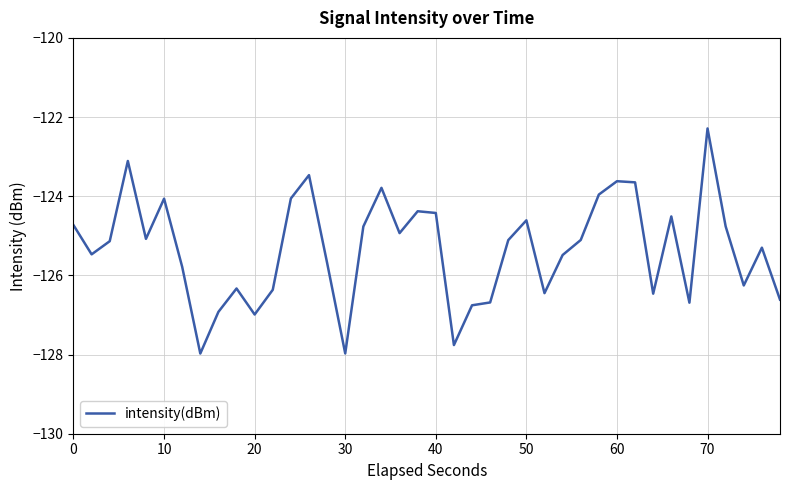

What is the maximum value shown in the chart?

-122.3